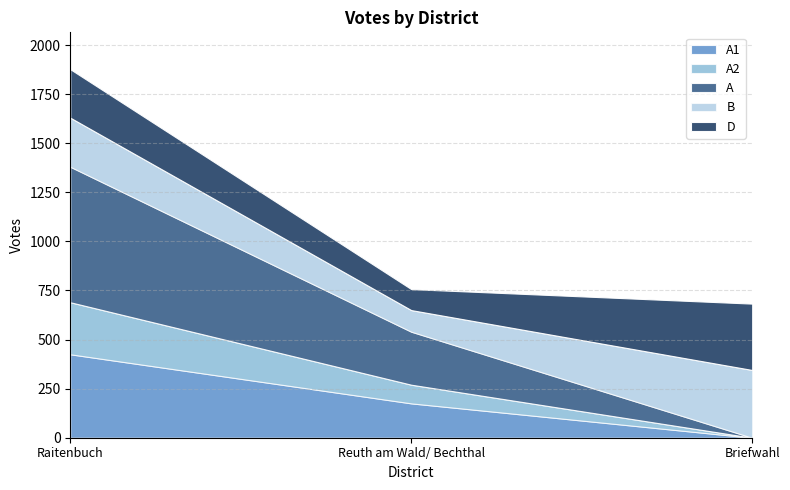

What are all the series names shown in the legend?

A1, A2, A, B, D